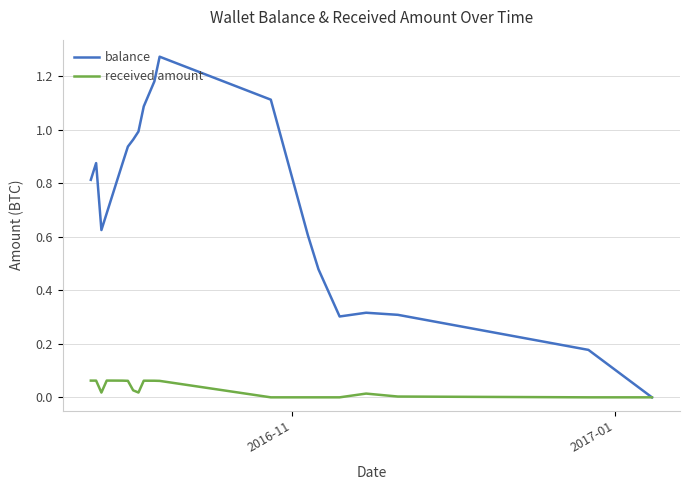

Which series has the widest spread of values?

balance